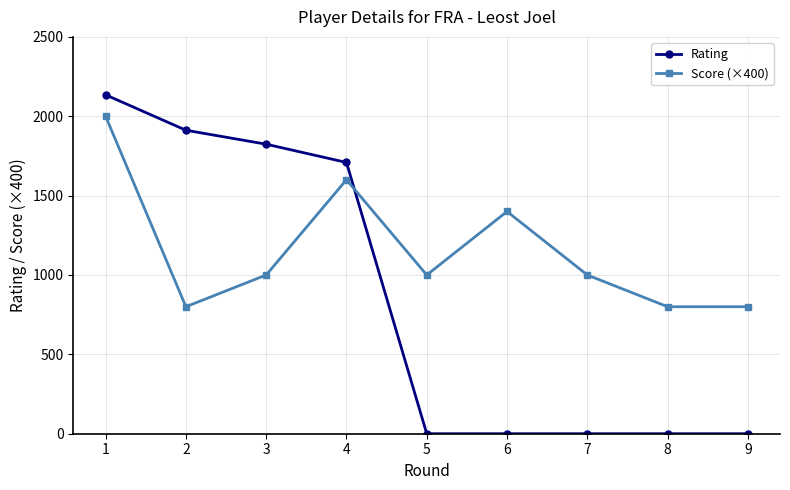

How many times do Score (×400) and Rating cross each other?

1